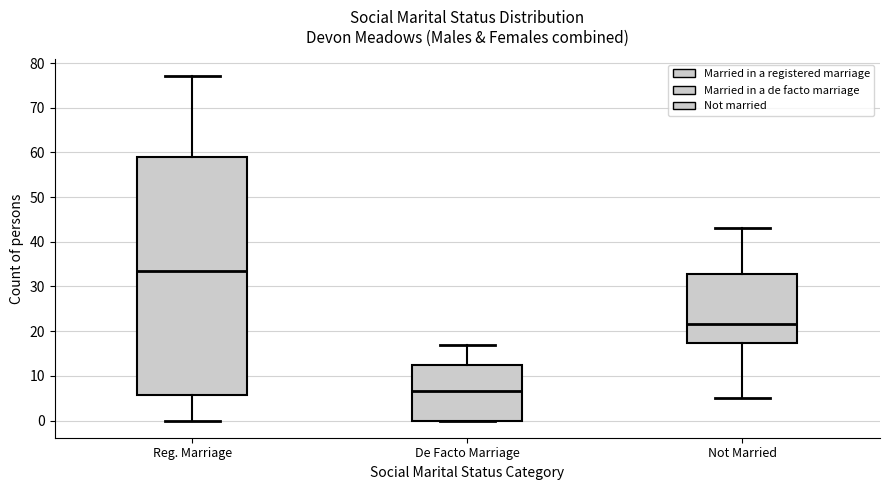

Reading left to right, transcribe this box plot: for each box, give where its median line is, the range the box spans, and where its two whiskers end, as read against the y-axis. The values are not printed on the chart, so give them approximately, as read against the axis.

Reg. Marriage: median 34, box 6 to 59, whiskers 0 to 77
De Facto Marriage: median 7, box 0 to 13, whiskers 0 to 17
Not Married: median 22, box 17 to 33, whiskers 5 to 43